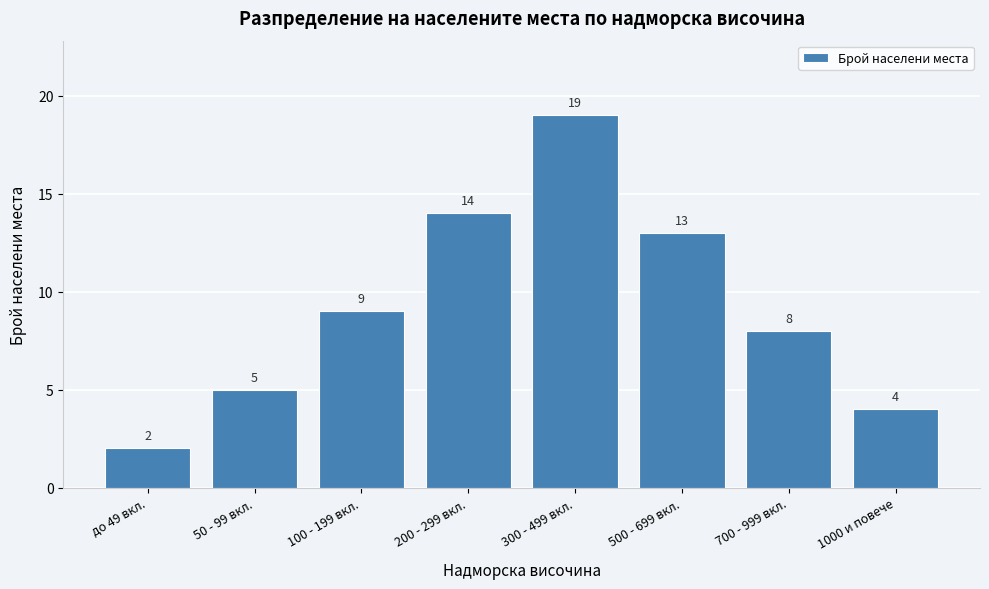

Reading right to left, transcribe all the data shown in this chart.

1000 и повече=4	700 - 999 вкл.=8	500 - 699 вкл.=13	300 - 499 вкл.=19	200 - 299 вкл.=14	100 - 199 вкл.=9	50 - 99 вкл.=5	до 49 вкл.=2